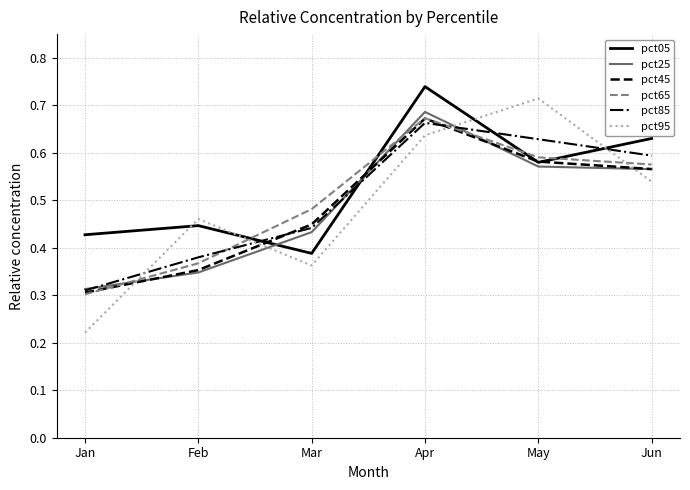

At which category is the sum across all series the highest?

Apr